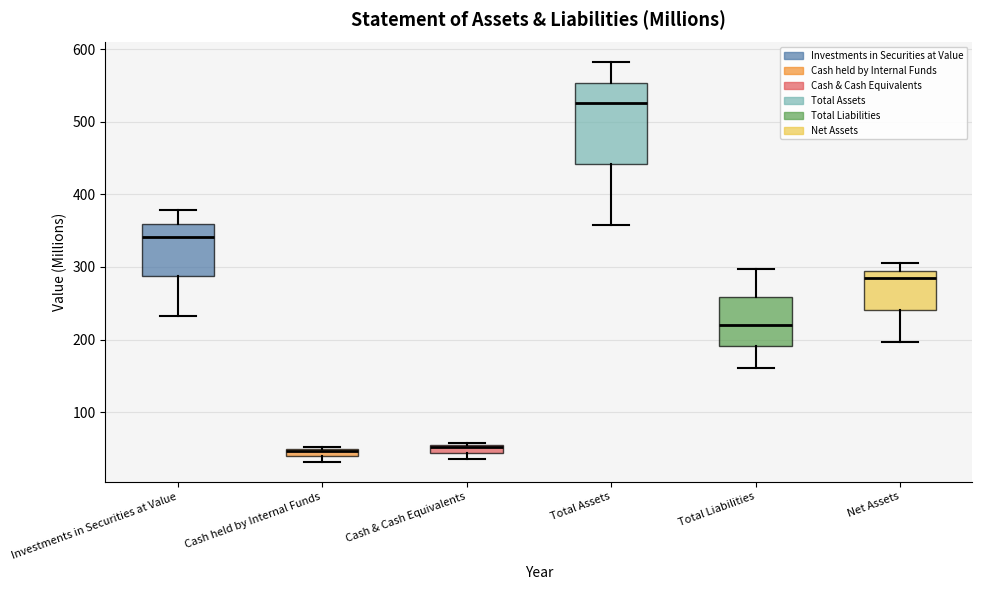

Where is the upper edge of the box for Total Liabilities on the y-axis? The values are not printed on the chart, so give them approximately, as read against the axis.

260